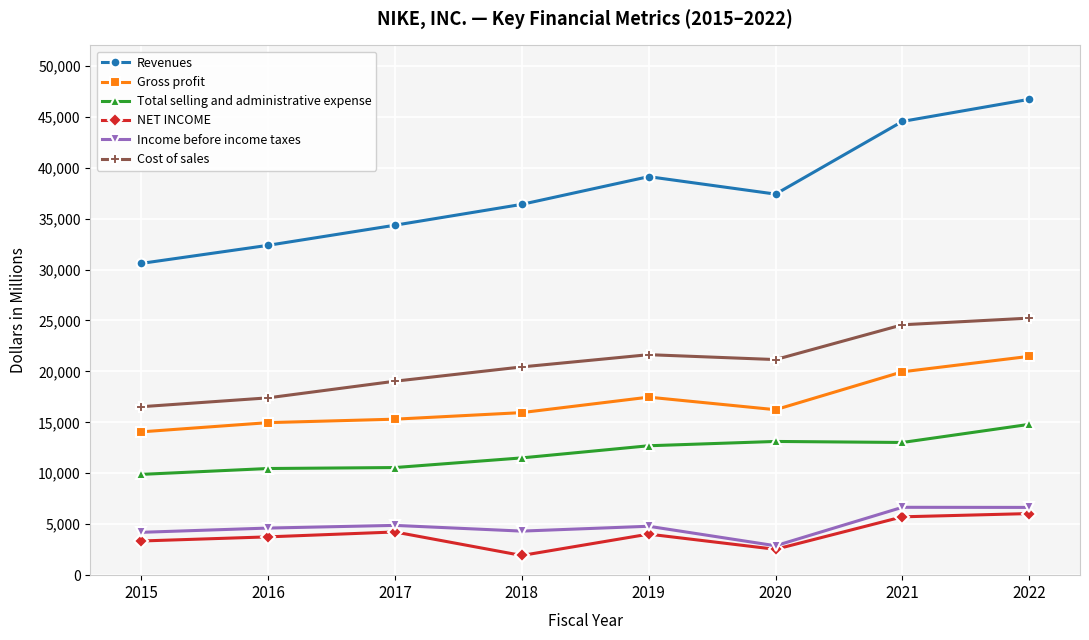

Between 2016 and 2019, which series saw the biggest shift?

Revenues